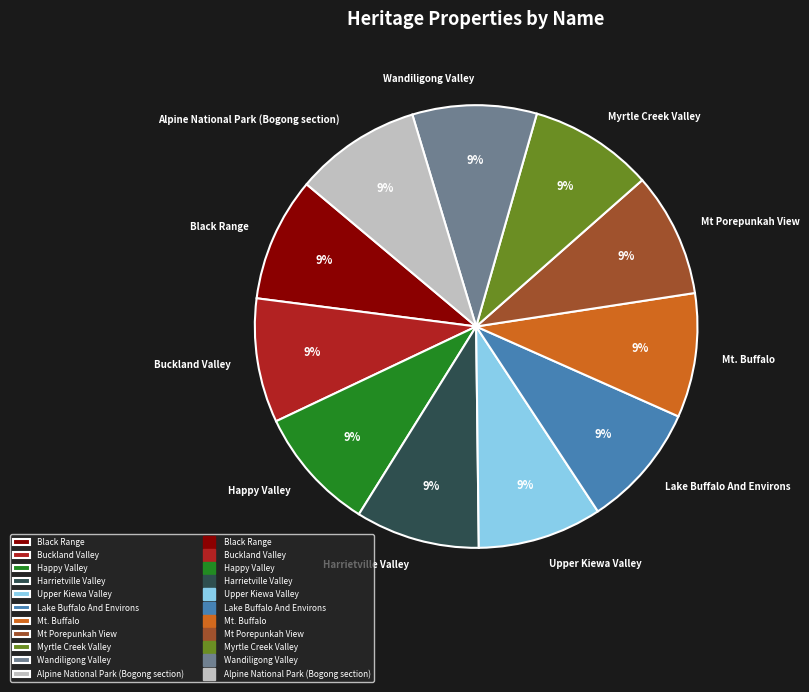

Is the sum of Happy Valley and Wandiligong Valley greater than half?

No